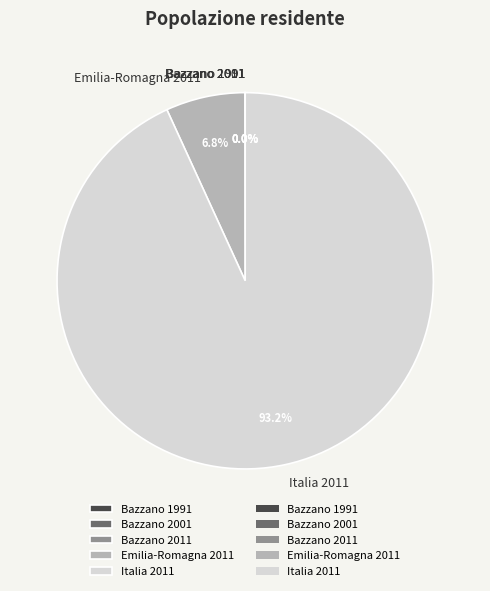

Which slice is the largest?

Italia 2011